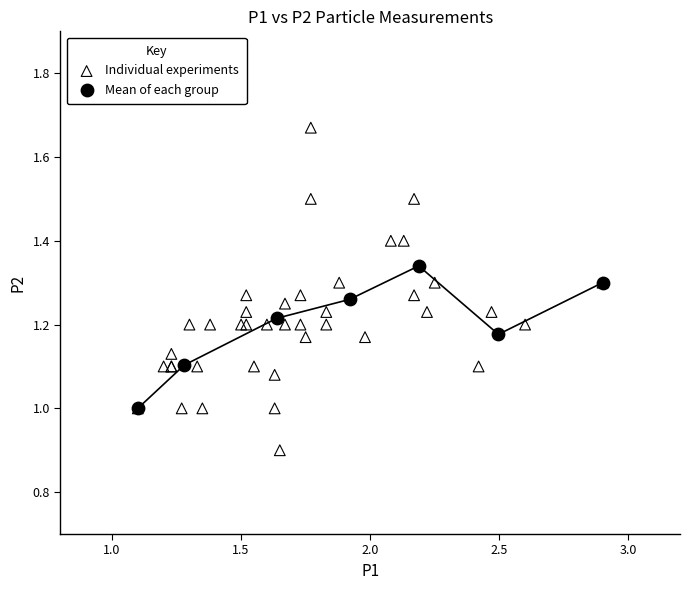

Which series reaches the minimum Y coordinate?

Individual experiments